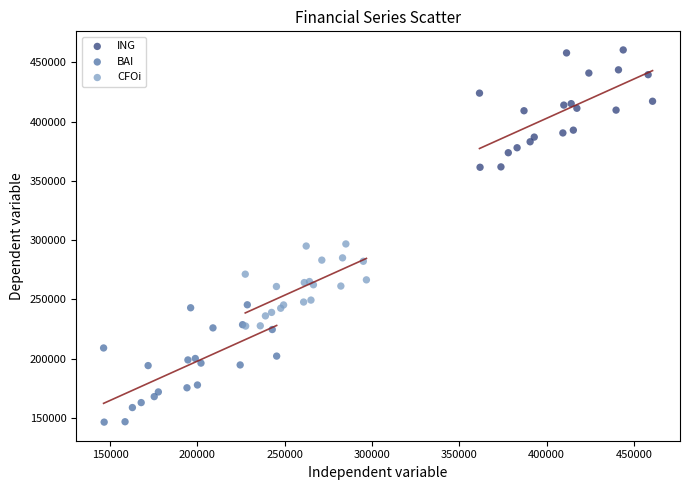

Which series reaches the minimum Y coordinate?

BAI